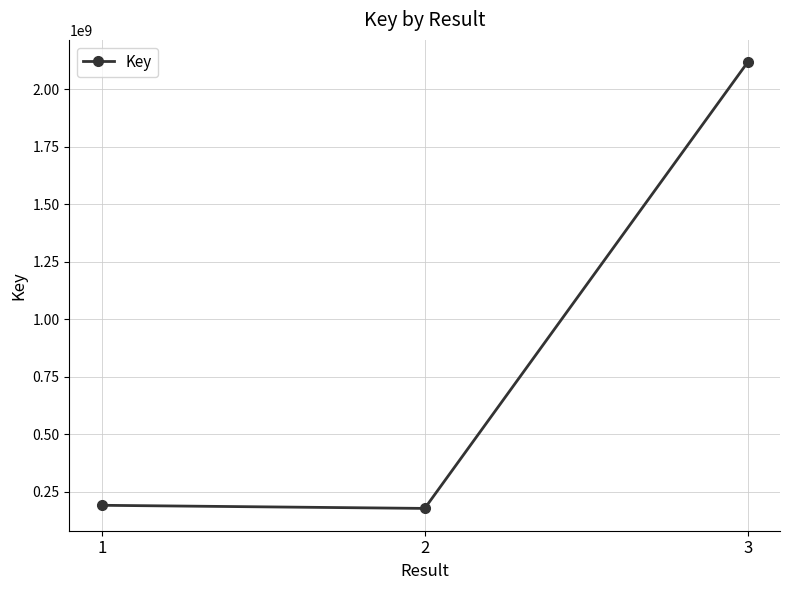

What is the value of the 2nd point from the left?

178630601